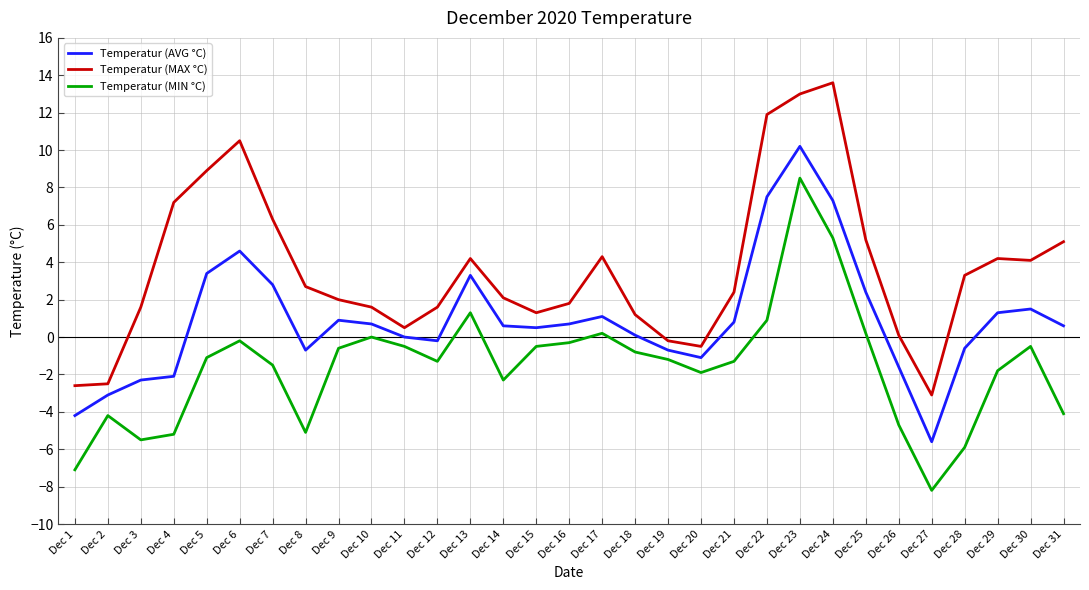

True or false: Temperatur (MAX °C) has a value of -1.2 at Dec 27.

False